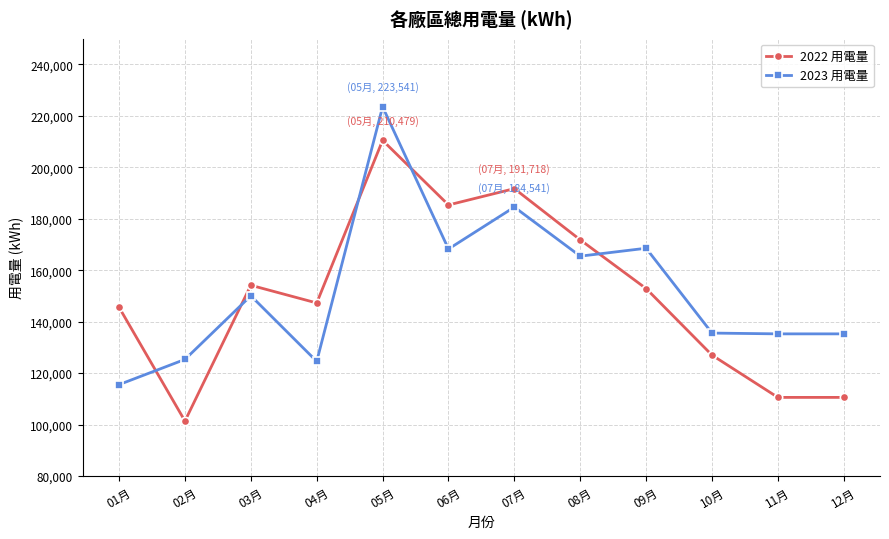

True or false: 2023 用電量 has more than 2 interior local peaks.

True